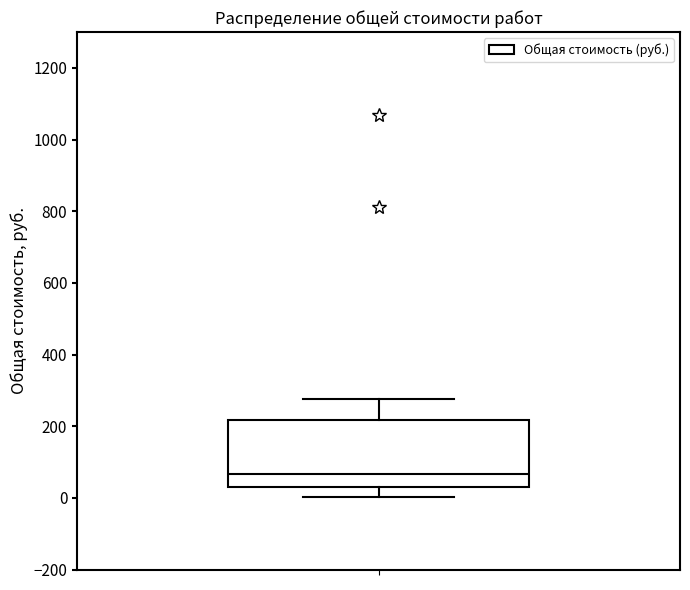

Where does the median line of the box sit on the y-axis? The values are not printed on the chart, so give them approximately, as read against the axis.

60